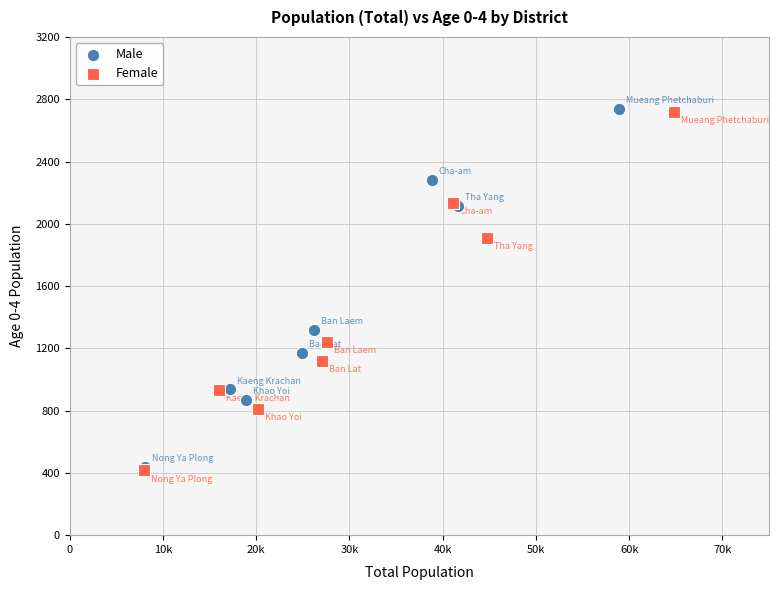

What are all the series names shown in the legend?

Male, Female